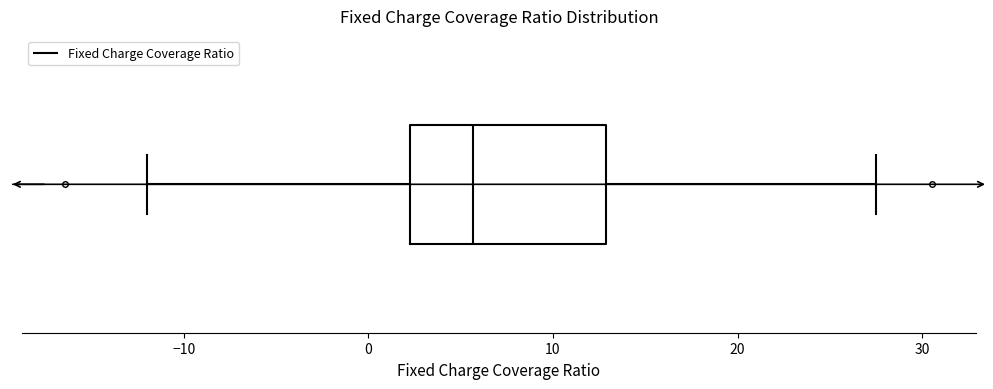

Transcribe this box plot: give where the median line is, the range the box spans, and where the two whiskers end, as read against the x-axis. The values are not printed on the chart, so give them approximately, as read against the axis.

median 6, box 2 to 13, whiskers -12 to 27